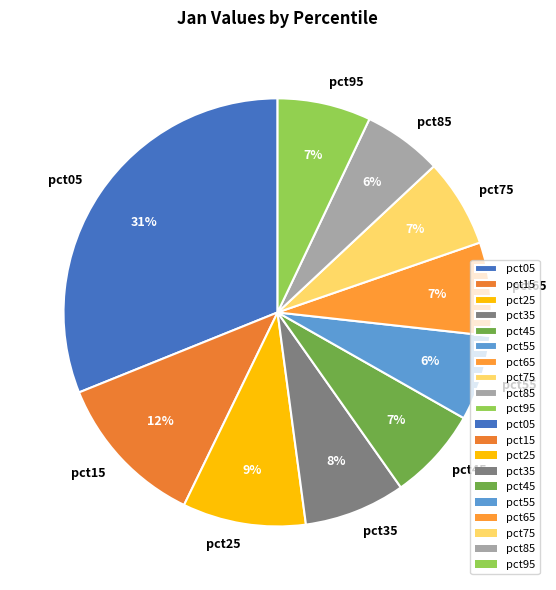

To the nearest percent, what is the average slice percentage?

10%